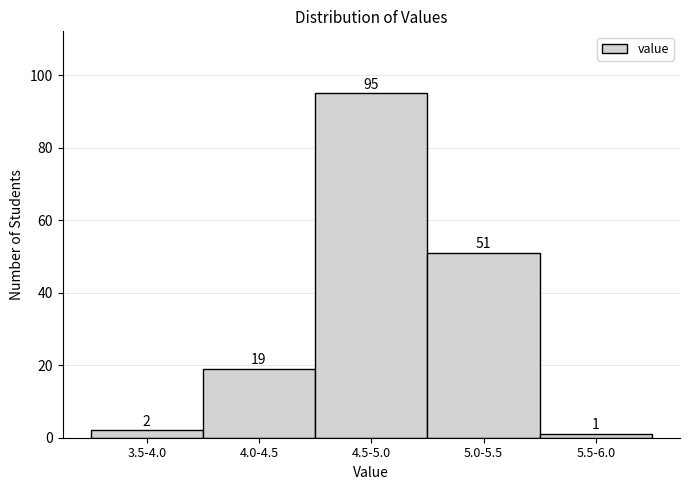

Reading left to right, what are all the values shown in this chart?

2	19	95	51	1